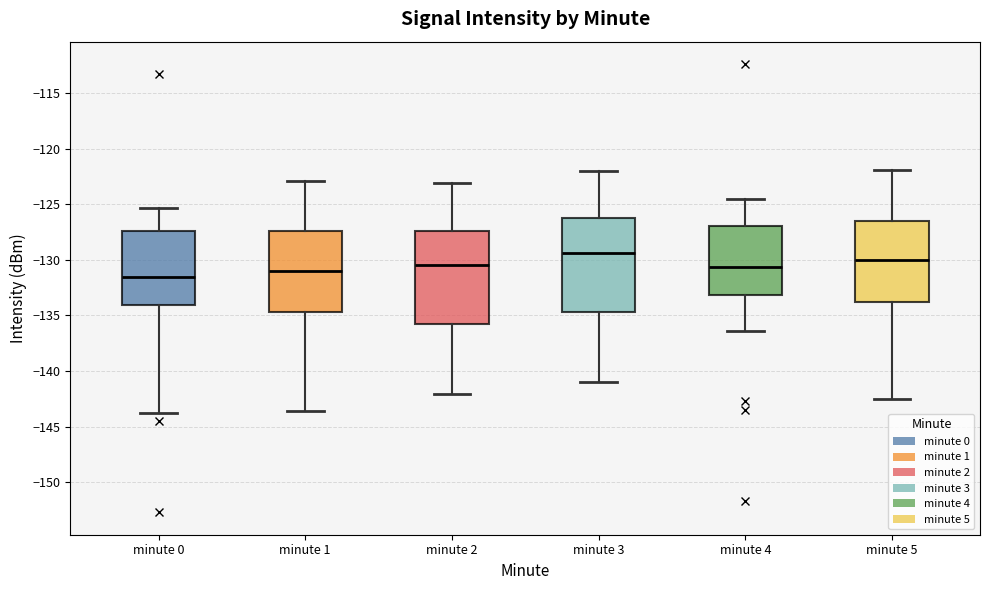

Reading left to right, transcribe this box plot: for each box, give where its median line is, the range the box spans, and where its two whiskers end, as read against the y-axis. The values are not printed on the chart, so give them approximately, as read against the axis.

minute 0: median -131.5, box -134.0 to -127.5, whiskers -143.5 to -125.5
minute 1: median -131.0, box -134.5 to -127.5, whiskers -143.5 to -123.0
minute 2: median -130.5, box -136.0 to -127.5, whiskers -142.0 to -123.0
minute 3: median -129.5, box -134.5 to -126.5, whiskers -141.0 to -122.0
minute 4: median -130.5, box -133.0 to -127.0, whiskers -136.5 to -124.5
minute 5: median -130.0, box -133.5 to -126.5, whiskers -142.5 to -122.0